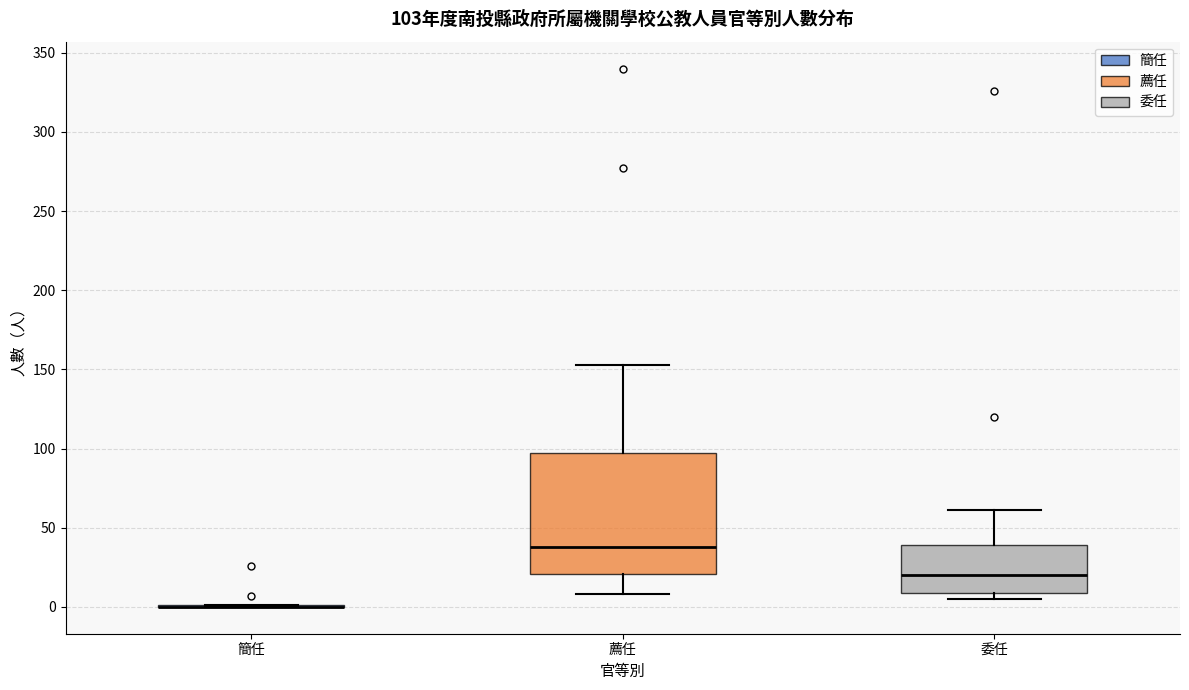

Which box is the tallest, from its lower edge to its upper edge?

薦任